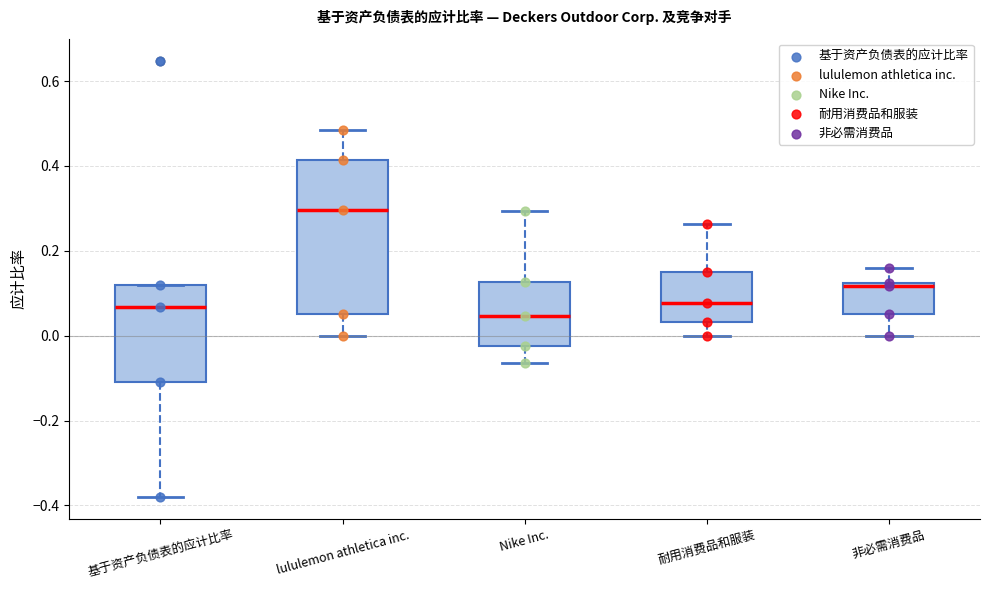

Reading left to right, read every box against the y-axis: the position of its median line, the range the box covers, and the ends of its whiskers. The values are not printed on the chart, so give them approximately, as read against the axis.

基于资产负债表的应计比率: median 0.06, box -0.10 to 0.12, whiskers -0.38 to 0.12
lululemon athletica inc.: median 0.30, box 0.04 to 0.42, whiskers 0.00 to 0.48
Nike Inc.: median 0.04, box -0.02 to 0.12, whiskers -0.06 to 0.30
耐用消费品和服装: median 0.08, box 0.04 to 0.14, whiskers 0.00 to 0.26
非必需消费品: median 0.12 (just below the box's upper edge), box 0.06 to 0.12, whiskers 0.00 to 0.16